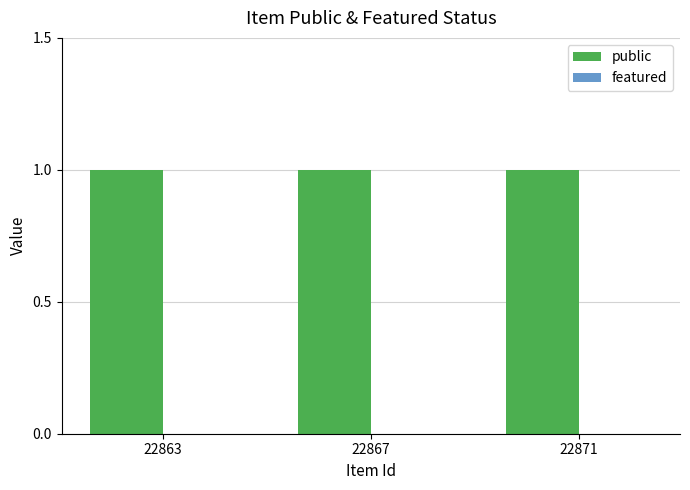

Count the number of categories in the chart.

3